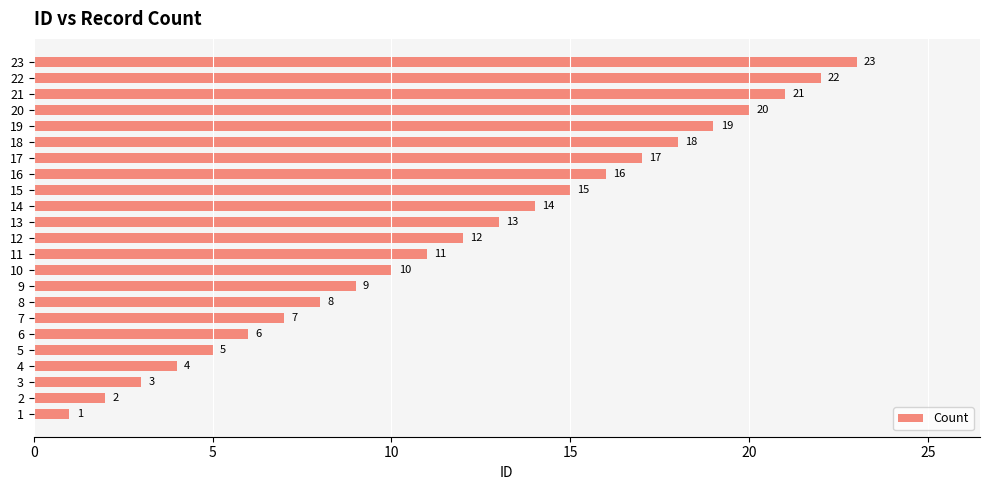

Rank the categories by value from lowest to highest.

1, 2, 3, 4, 5, 6, 7, 8, 9, 10, 11, 12, 13, 14, 15, 16, 17, 18, 19, 20, 21, 22, 23